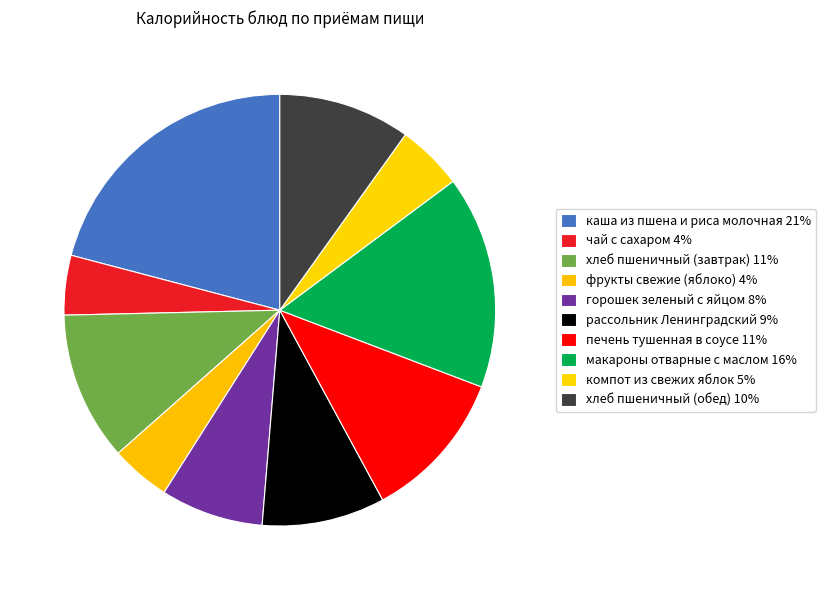

To the nearest percent, what is the average slice percentage?

10%